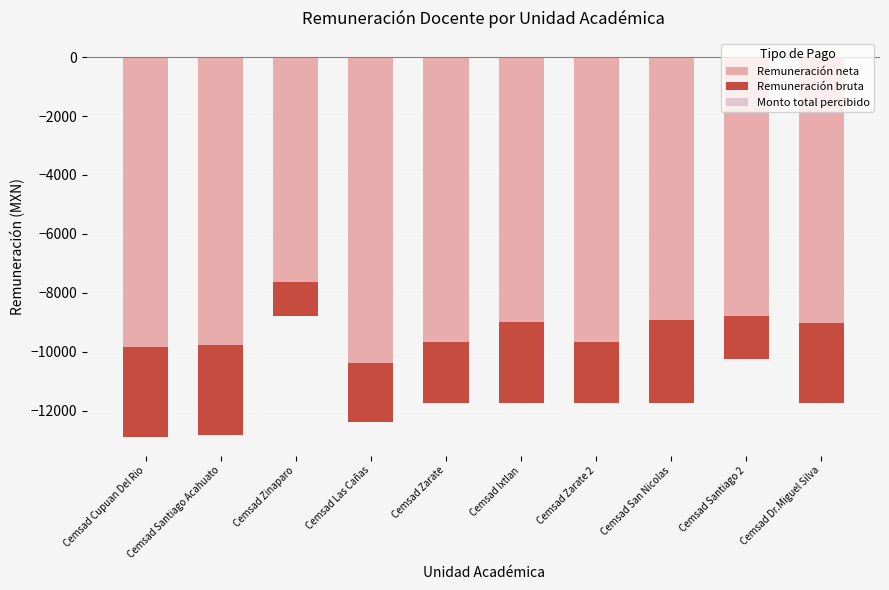

Reading right to left, list all the values displayed in this chart.

Remuneración neta: Cemsad Dr.Miguel Silva=-9042.5	Cemsad Santiago 2=-8777.4	Cemsad San Nicolas=-8925.3	Cemsad Zarate 2=-9687.1	Cemsad Ixtlan=-8983.8	Cemsad Zarate=-9687.1	Cemsad Las Cañas=-10374.0	Cemsad Zinaparo=-7648.3	Cemsad Santiago Acahuato=-9778.2	Cemsad Cupuan Del Rio=-9836.8
Remuneración bruta: Cemsad Dr.Miguel Silva=-2683.9	Cemsad Santiago 2=-1483.2	Cemsad San Nicolas=-2801.1	Cemsad Zarate 2=-2039.0	Cemsad Ixtlan=-2742.6	Cemsad Zarate=-2039.0	Cemsad Las Cañas=-2006.2	Cemsad Zinaparo=-1146.5	Cemsad Santiago Acahuato=-3057.8	Cemsad Cupuan Del Rio=-3043.1
Monto total percibido: Cemsad Dr.Miguel Silva=3.5	Cemsad Santiago 2=3.3	Cemsad San Nicolas=3.4	Cemsad Zarate 2=3.7	Cemsad Ixtlan=3.4	Cemsad Zarate=3.7	Cemsad Las Cañas=3.9	Cemsad Zinaparo=2.9	Cemsad Santiago Acahuato=3.7	Cemsad Cupuan Del Rio=3.7